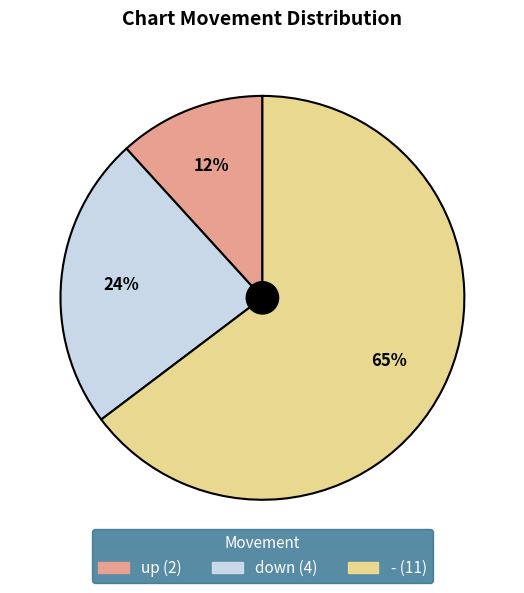

What is the largest slice in the pie chart?

-